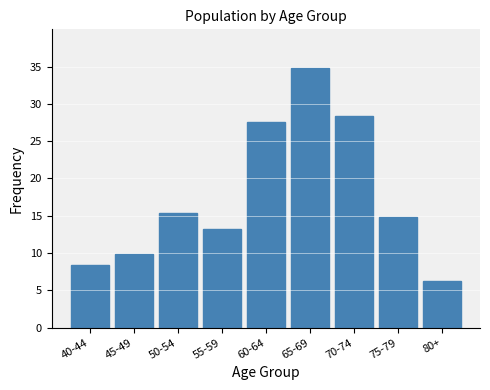

Reading left to right, what are all the values shown in this chart?

40-44=8.4	45-49=9.9	50-54=15.4	55-59=13.2	60-64=27.6	65-69=34.8	70-74=28.4	75-79=14.8	80+=6.3